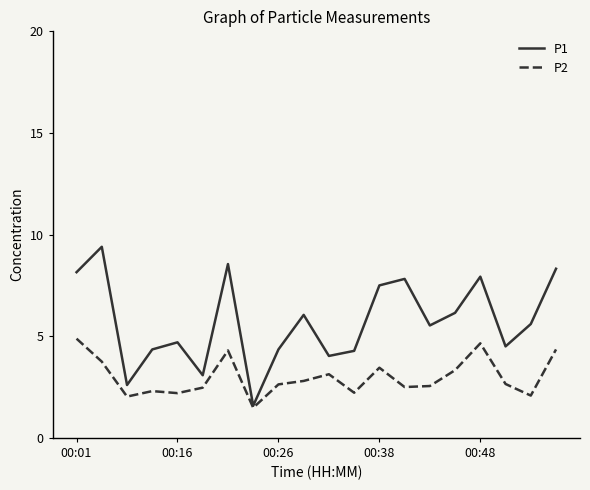

What is the maximum value shown in the chart?

9.4